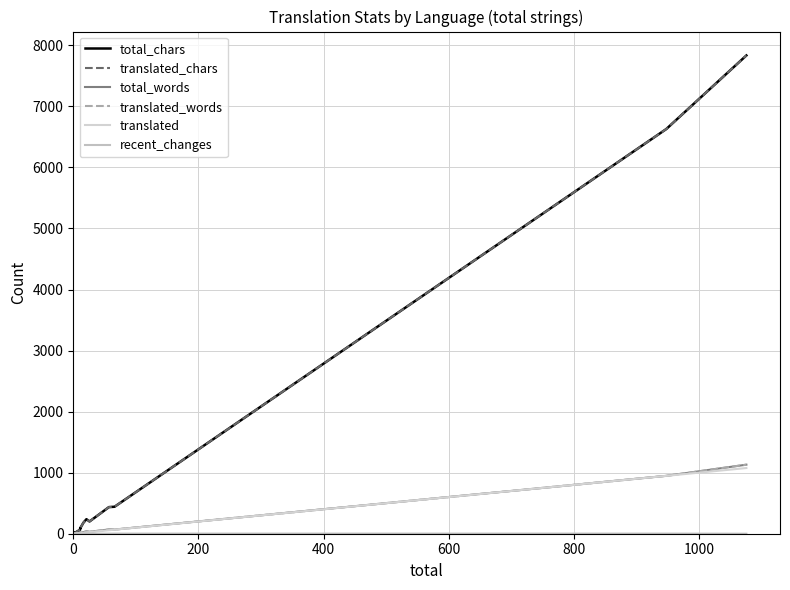

What is the highest value of the total_words series?

1131